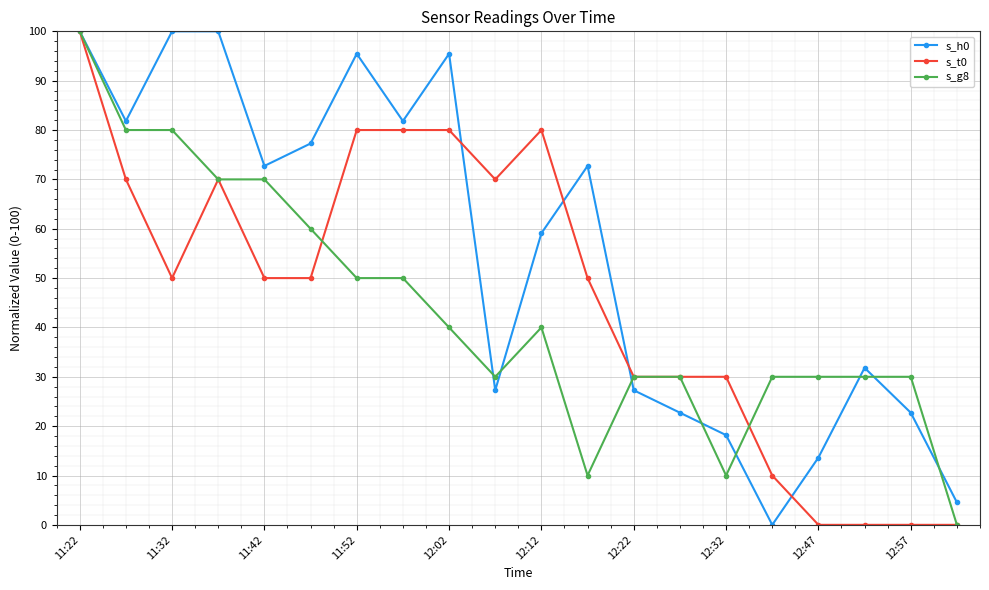

How many values in s_g8 are above zero?

19